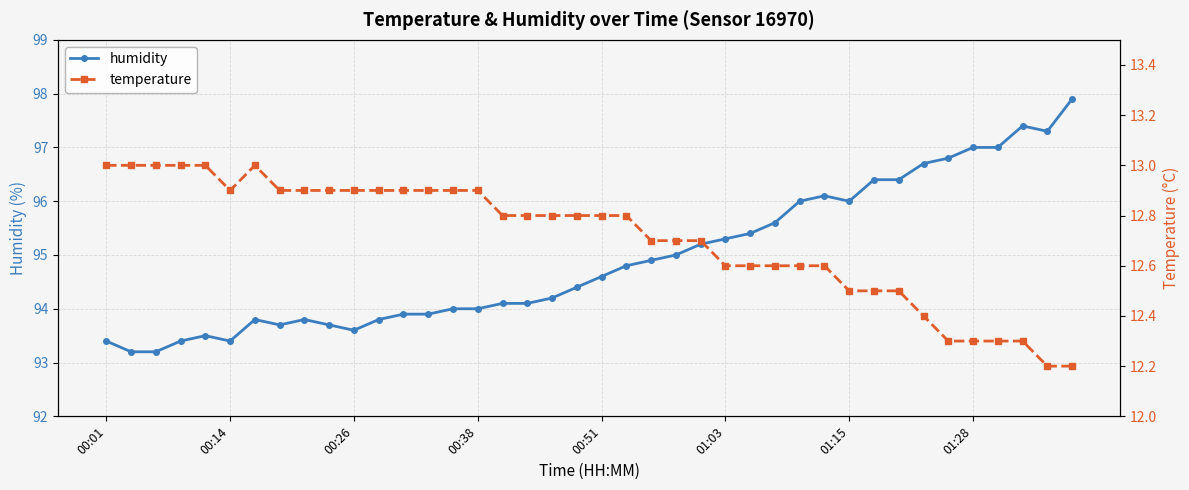

How many interior local valleys does the temperature series have?

1